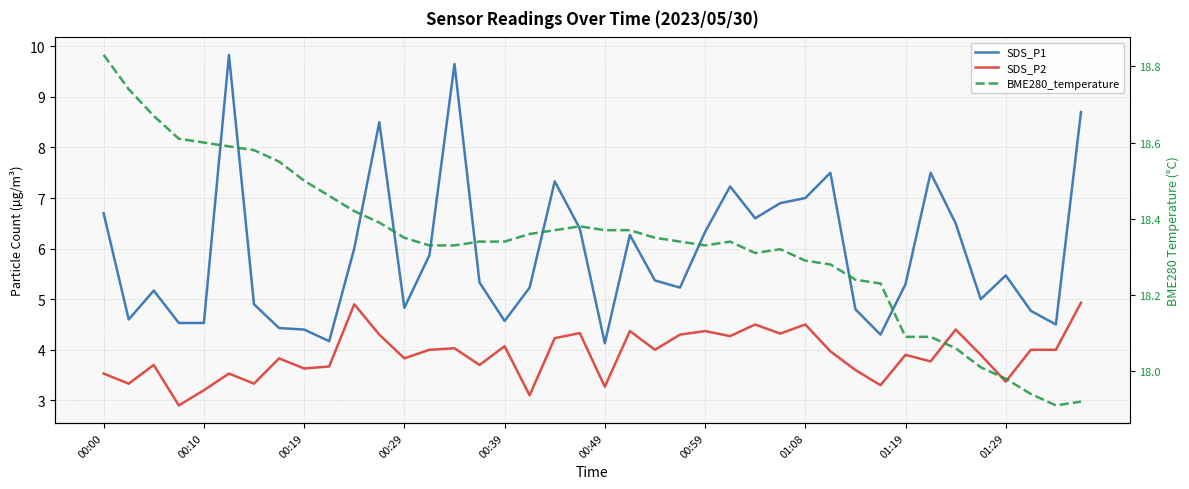

Which series changed the most between 00:49 and 25?

SDS_P1